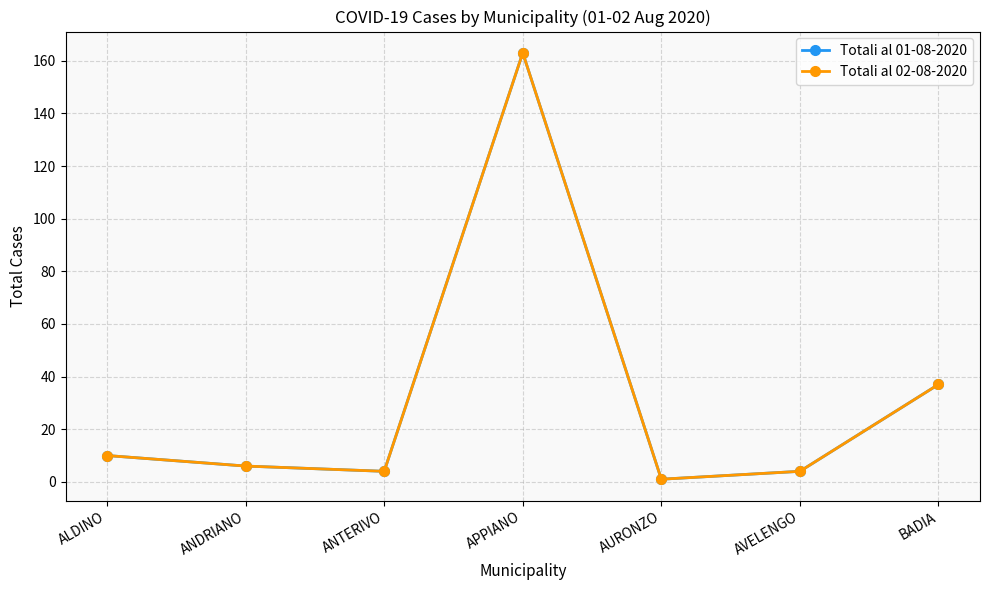

What is the greatest value displayed?

163